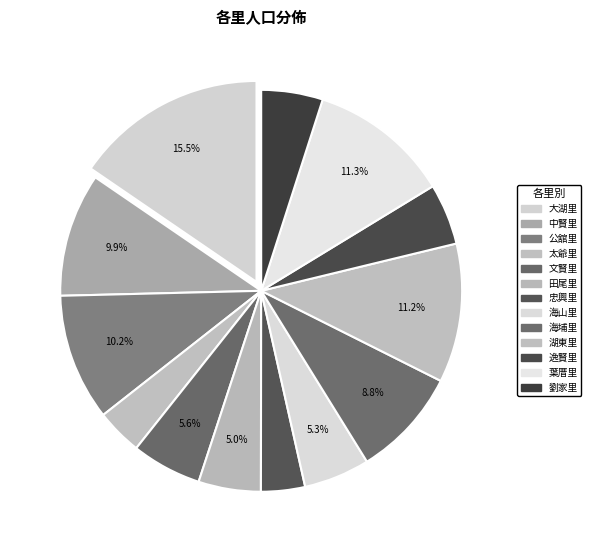

Count the number of slices in the pie.

13